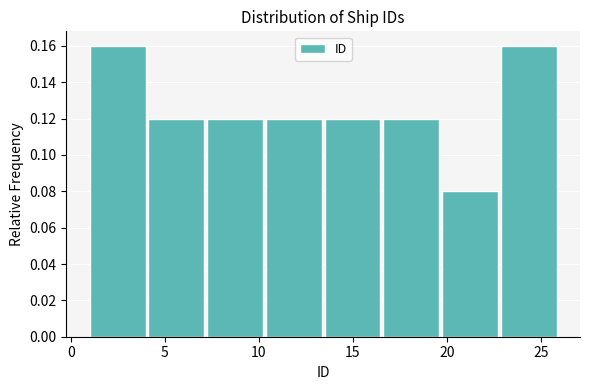

Reading left to right, transcribe this chart: for each bar, give the range it covers on the x-axis and its height. Neither the bar edges nor the heights are printed on the chart, so give them approximately, as read against the axes.

1.0 to 4.0: 0.16
4.0 to 7.5: 0.12
7.5 to 10.5: 0.12
10.5 to 13.5: 0.12
13.5 to 16.5: 0.12
16.5 to 20.0: 0.12
20.0 to 23.0: 0.08
23.0 to 26.0: 0.16